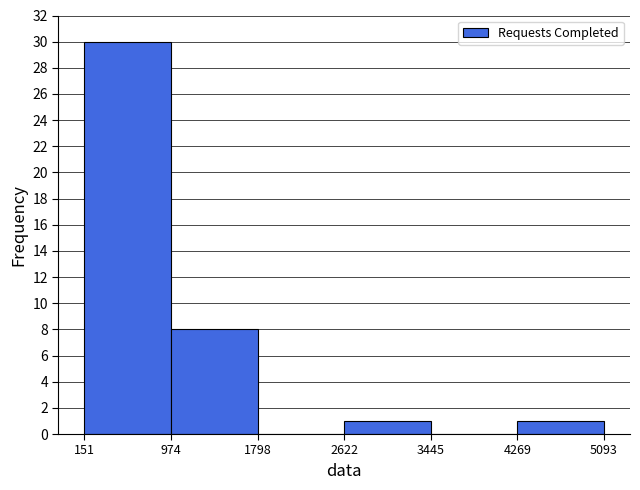

Reading left to right, list every bar in this chart as the range it spans on the x-axis followed by its height. The values are not printed on the chart, so give them approximately, as read against the axis.

151 to 974: 30
974 to 1798: 8
1798 to 2622: 0
2622 to 3445: 1
3445 to 4269: 0
4269 to 5093: 1